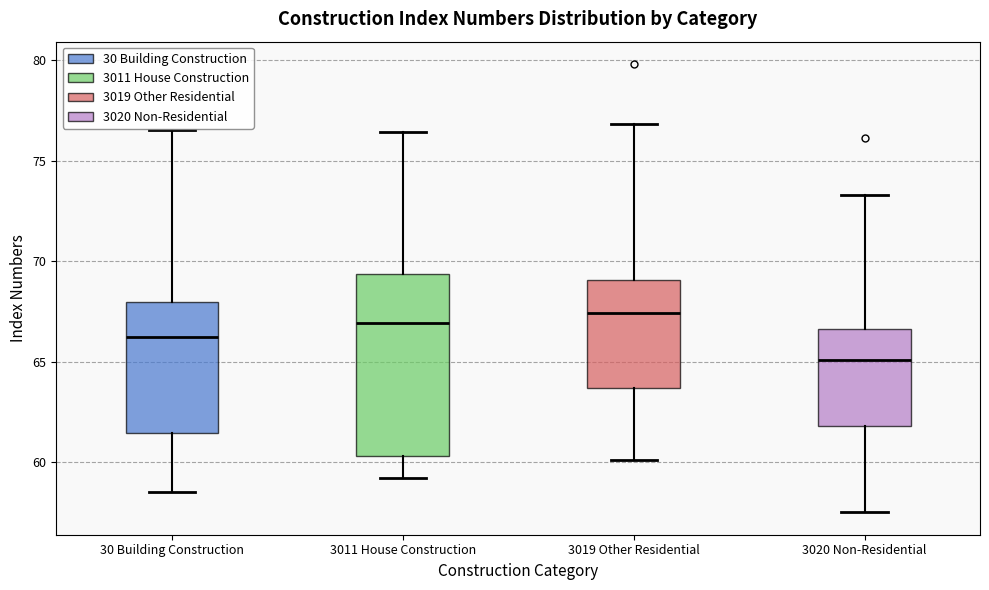

Reading left to right, read every box against the y-axis: the position of its median line, the range the box covers, and the ends of its whiskers. The values are not printed on the chart, so give them approximately, as read against the axis.

30 Building Construction: median 66.0, box 61.5 to 68.0, whiskers 58.5 to 76.5
3011 House Construction: median 67.0, box 60.5 to 69.5, whiskers 59.0 to 76.5
3019 Other Residential: median 67.5, box 63.5 to 69.0, whiskers 60.0 to 77.0
3020 Non-Residential: median 65.0, box 62.0 to 66.5, whiskers 57.5 to 73.5